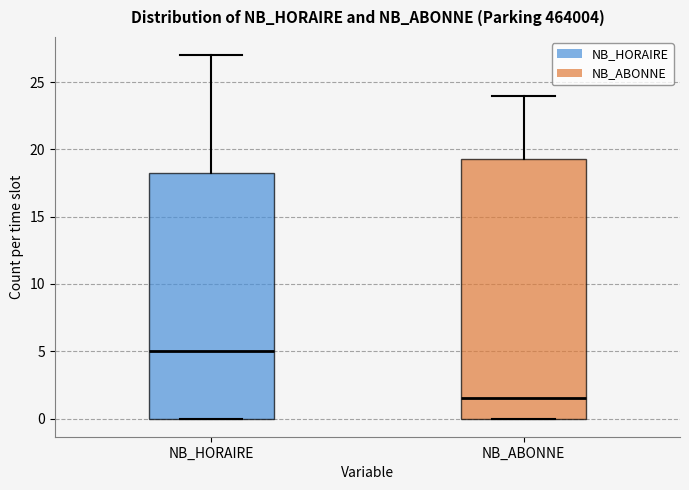

Reading left to right, read every box against the y-axis: the position of its median line, the range the box covers, and the ends of its whiskers. The values are not printed on the chart, so give them approximately, as read against the axis.

NB_HORAIRE: median 5.0, box 0.0 to 18.5, whiskers 0.0 to 27.0
NB_ABONNE: median 1.5, box 0.0 to 19.5, whiskers 0.0 to 24.0